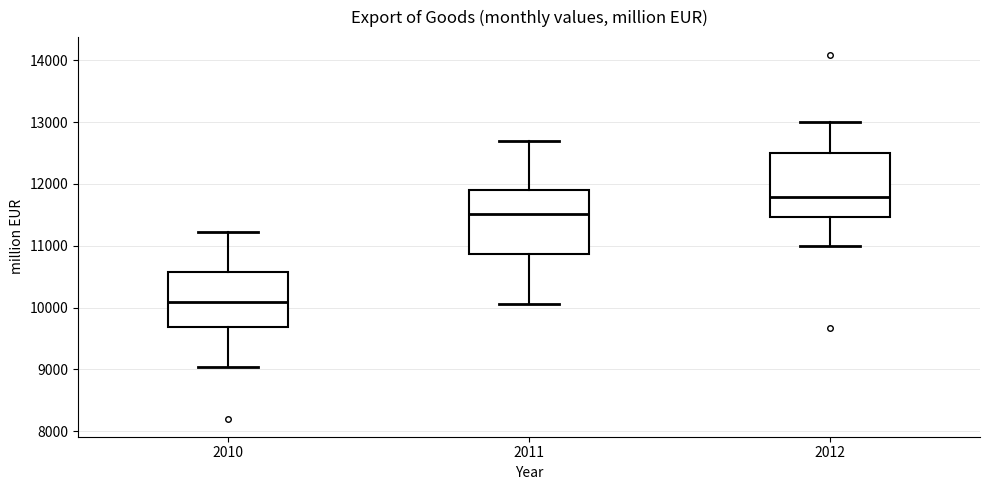

Where does the lower whisker of the box at x = 2012 end on the y-axis? The values are not printed on the chart, so give them approximately, as read against the axis.

11000